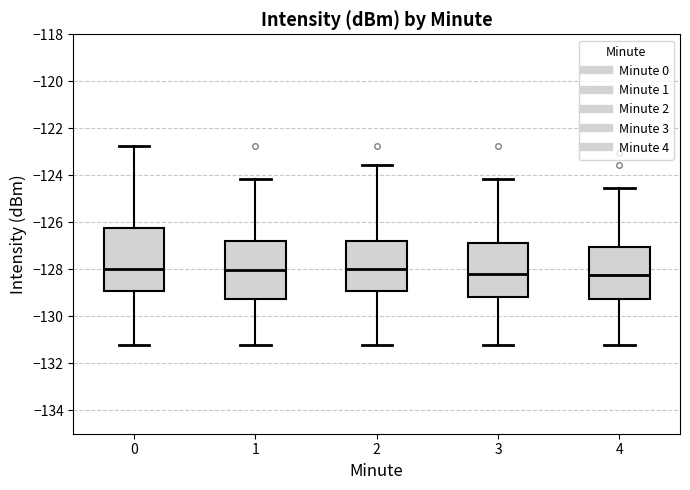

Comparing the boxes themselves (not the whiskers), which one is the tallest?

0